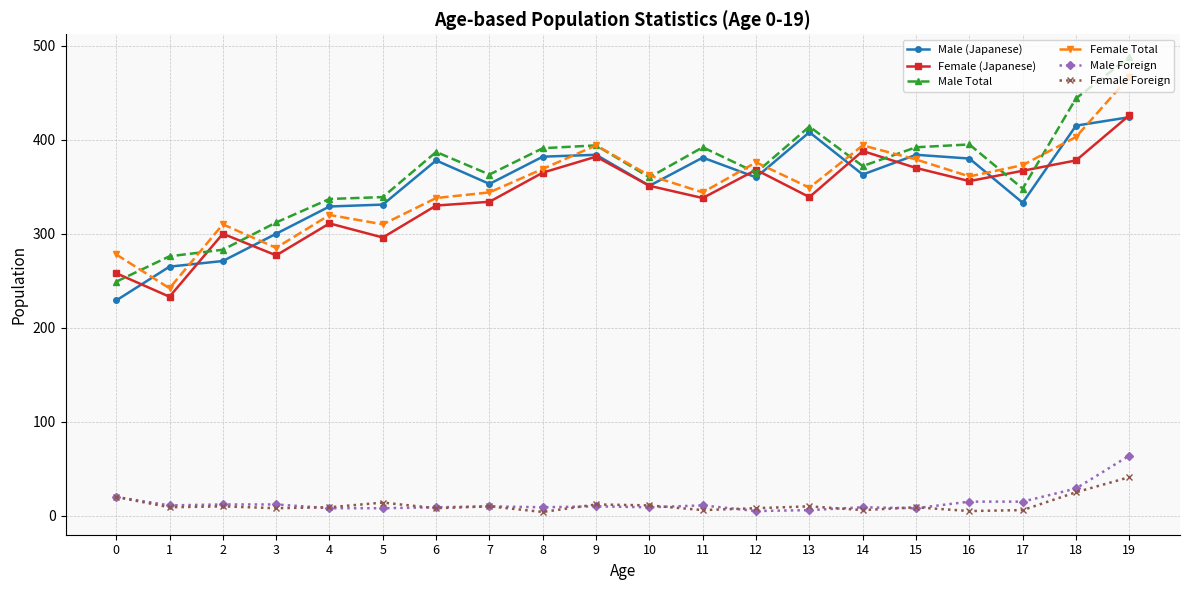

Which series changed the most between 17 and 18?

Male Total